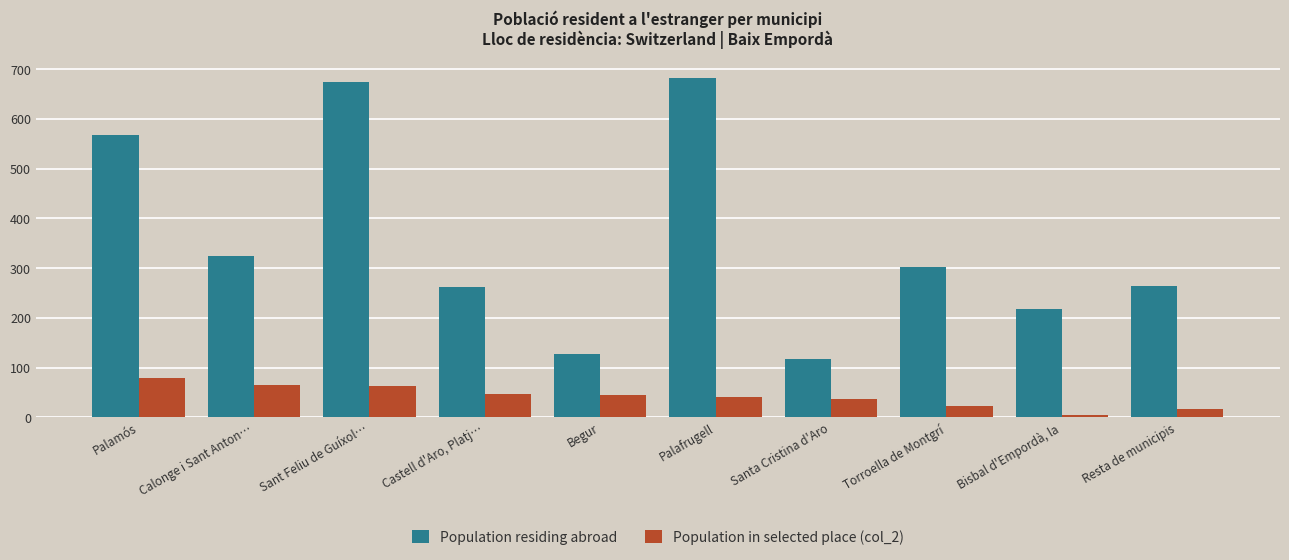

Between Begur and Resta de municipis, which series saw the biggest shift?

Population residing abroad